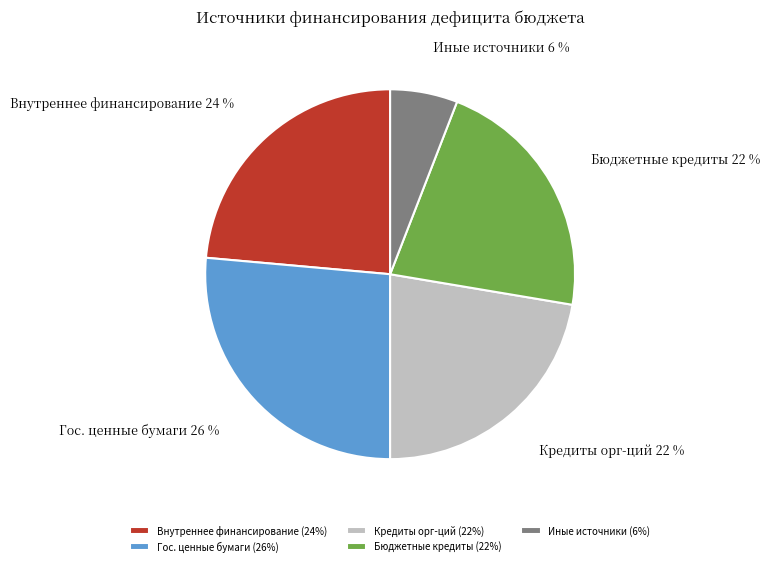

Does Внутреннее финансирование account for over 50% of the chart?

No